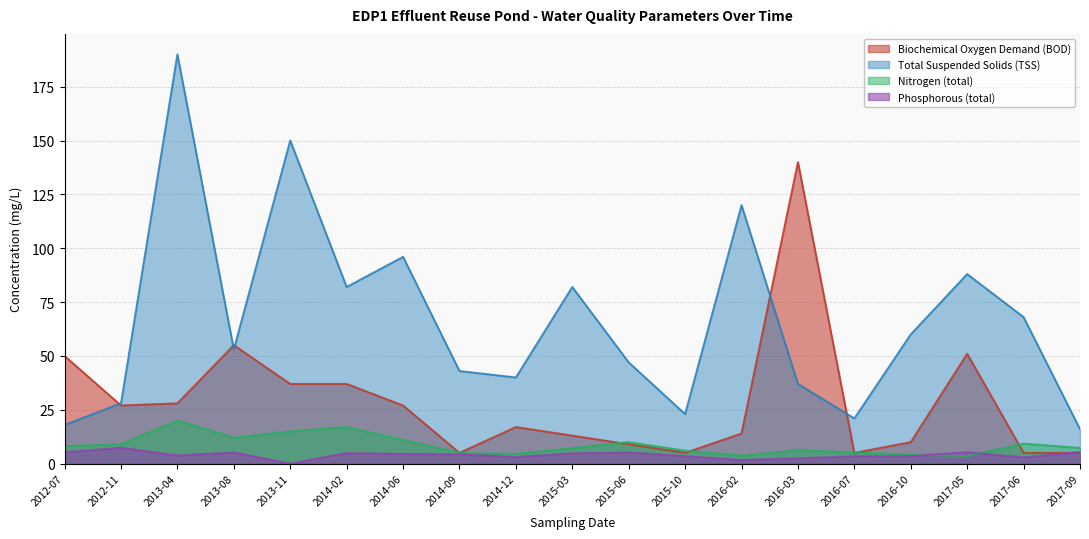

What is the value of the Total Suspended Solids (TSS) point at the 3rd from the left?

190.0